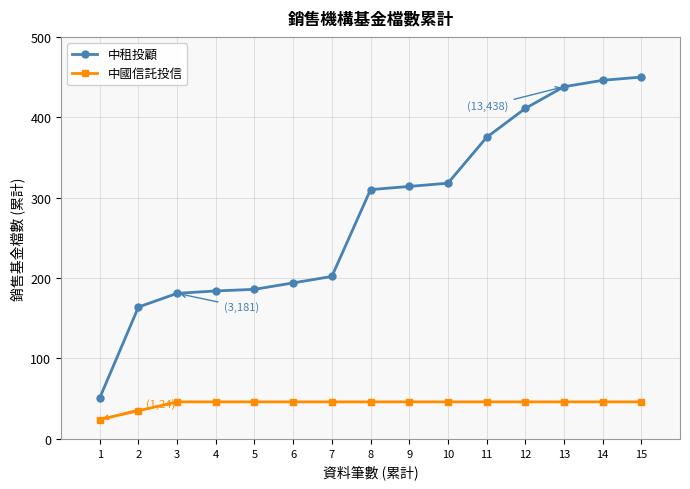

At how many categories does at least one series exceed 24?

15